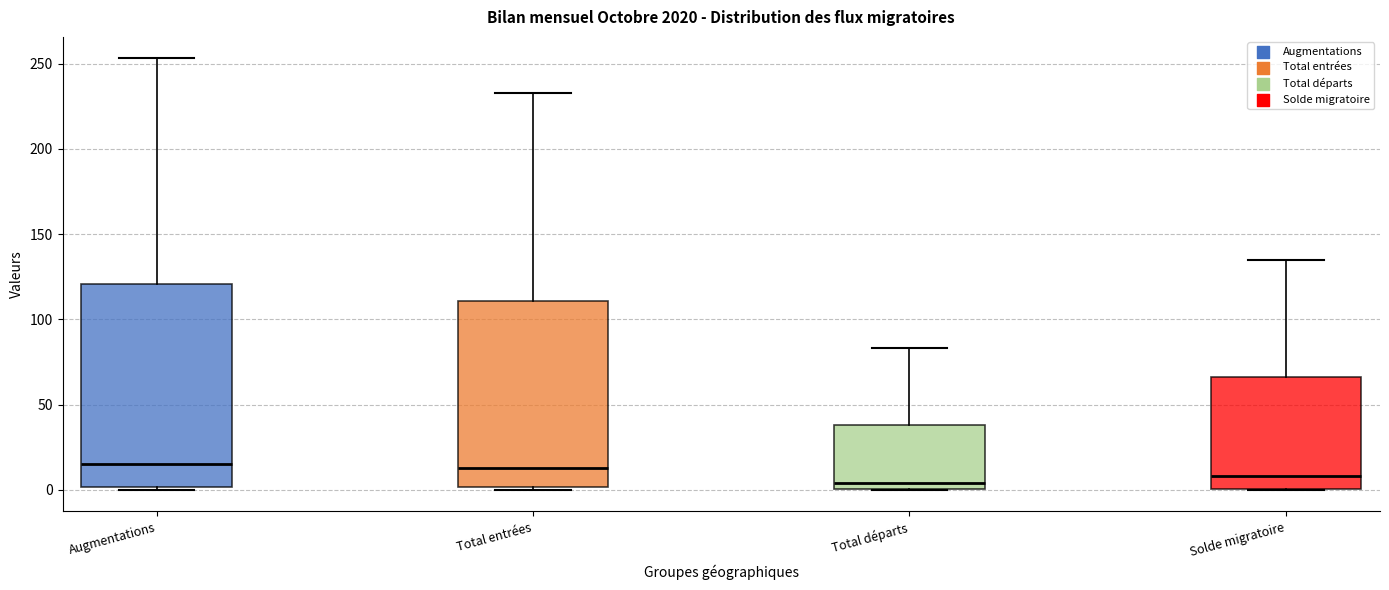

Where does the median line of the box for Total entrées sit on the y-axis? The values are not printed on the chart, so give them approximately, as read against the axis.

15